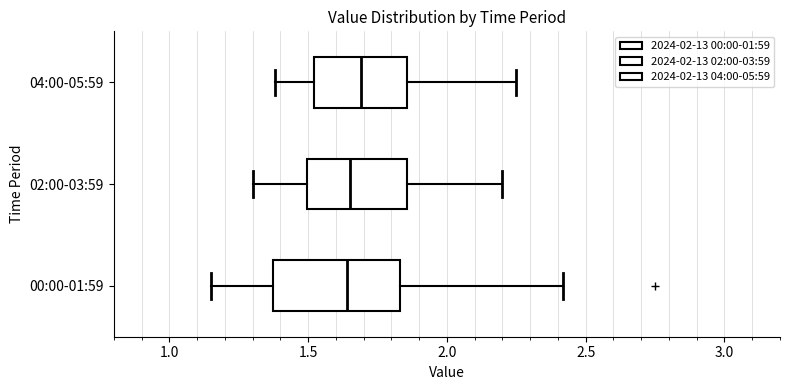

Comparing the boxes themselves (not the whiskers), which one is the widest?

00:00-01:59